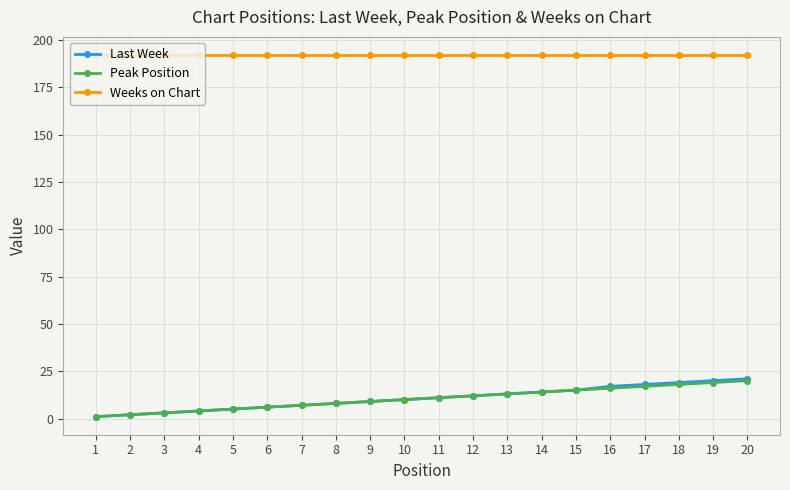

What is the lowest value of the Weeks on Chart series?

192